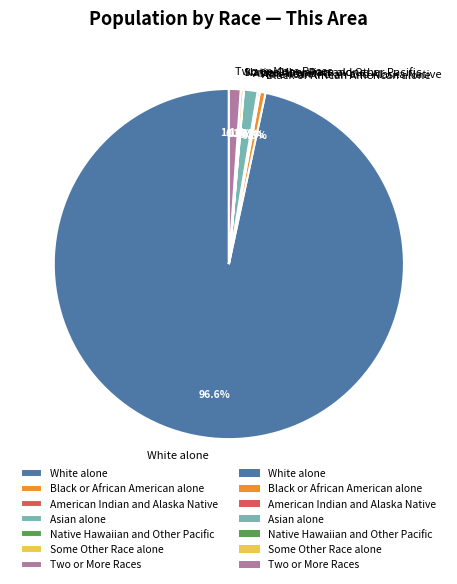

Which category accounts for the majority?

White alone